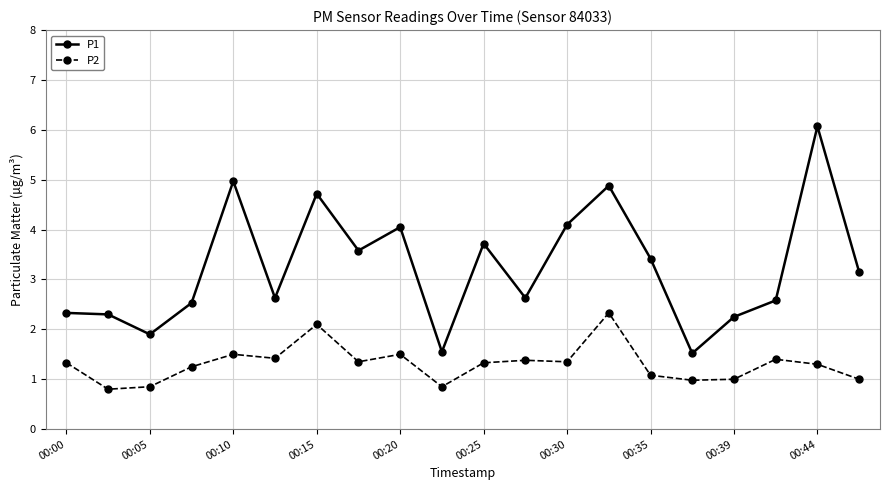

True or false: P1 and P2 cross at least once.

False